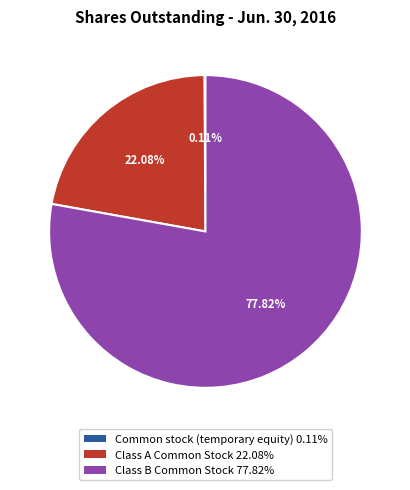

Which has a higher value, Class A Common Stock 22.08% or Class B Common Stock 77.82%?

Class B Common Stock 77.82%